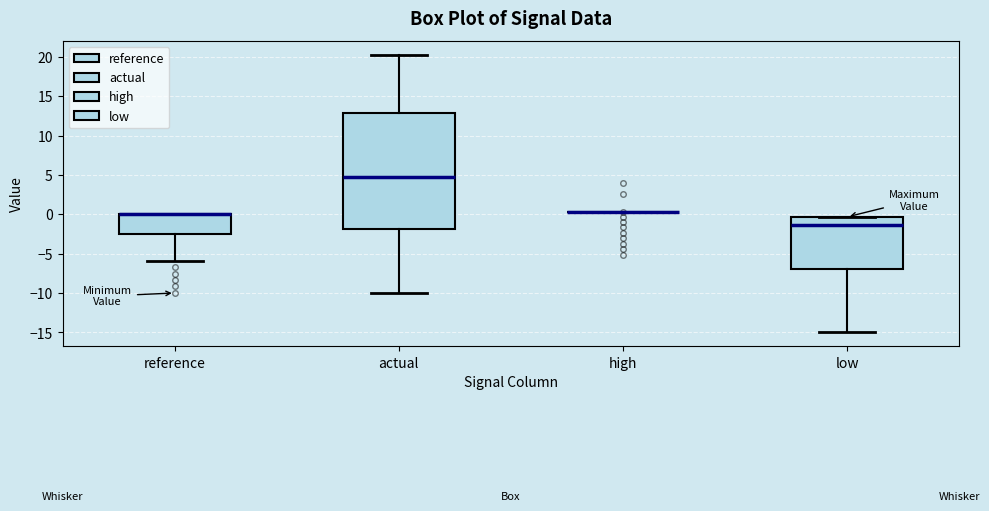

Reading left to right, transcribe this box plot: for each box, give where its median line is, the range the box spans, and where its two whiskers end, as read against the y-axis. The values are not printed on the chart, so give them approximately, as read against the axis.

reference: median 0.0 (drawn on the box's upper edge), box -2.5 to 0.0, whiskers -6.0 to 0.0
actual: median 4.5, box -2.0 to 13.0, whiskers -10.0 to 20.0
high: box collapsed to a line at 0.5, whiskers 0.5 to 0.5
low: median -1.5, box -7.0 to -0.5, whiskers -15.0 to -0.5